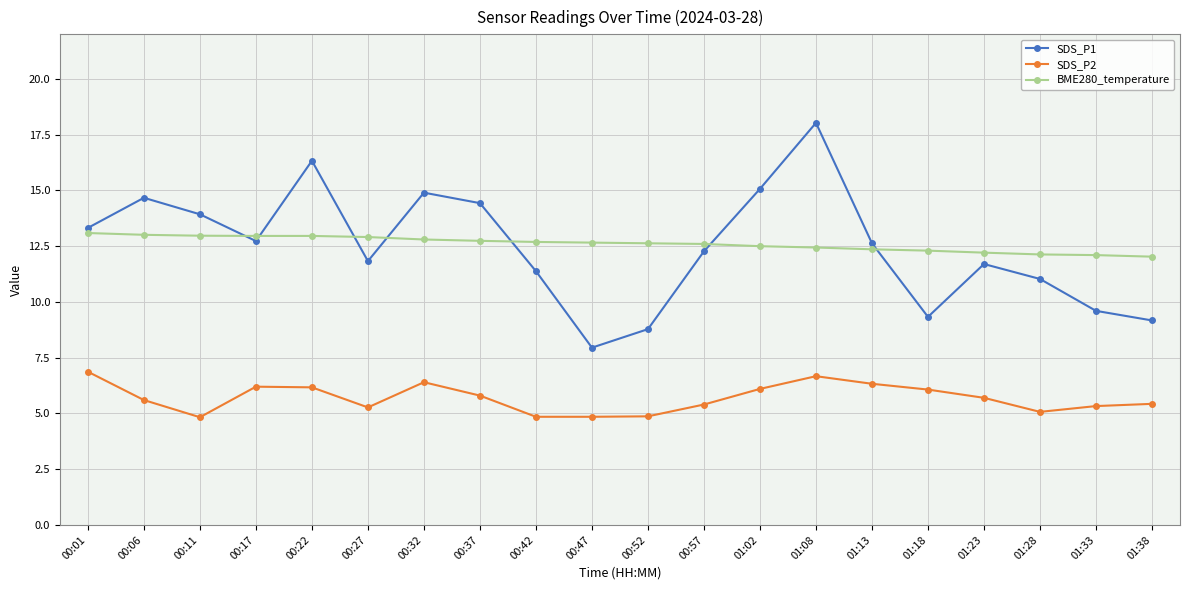

What is the sum of the SDS_P1 values at 00:22 and 01:13?

29.0